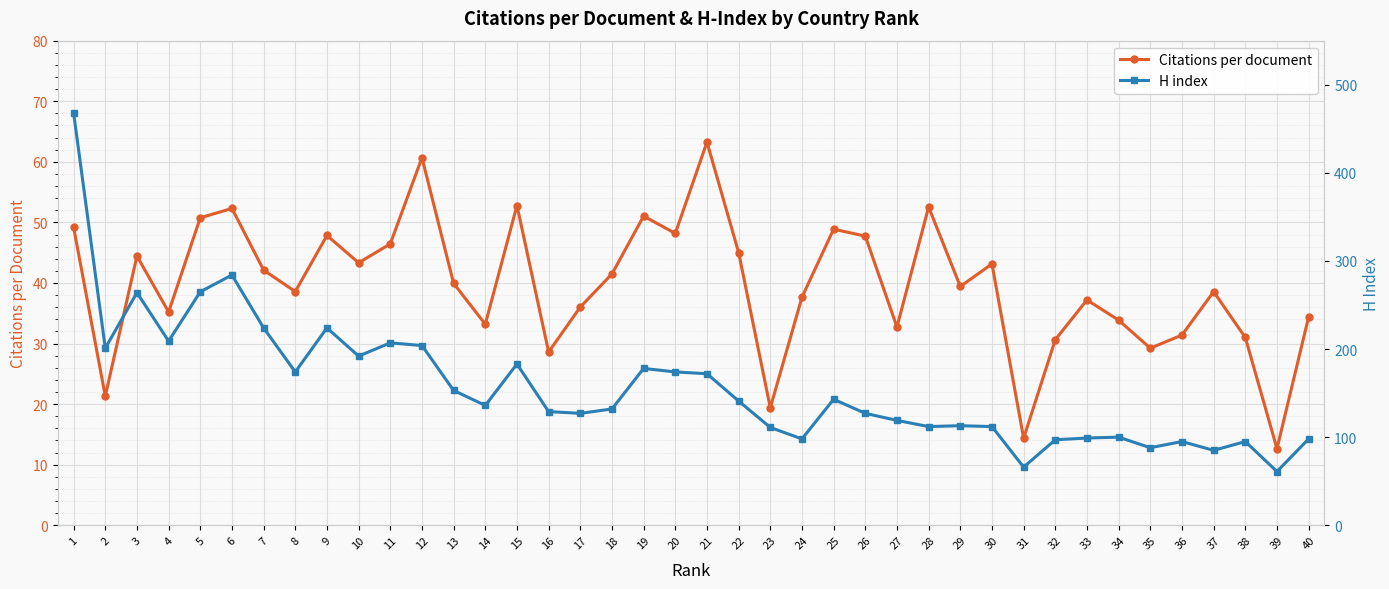

What value does the Citations per document series have at 25?

48.9